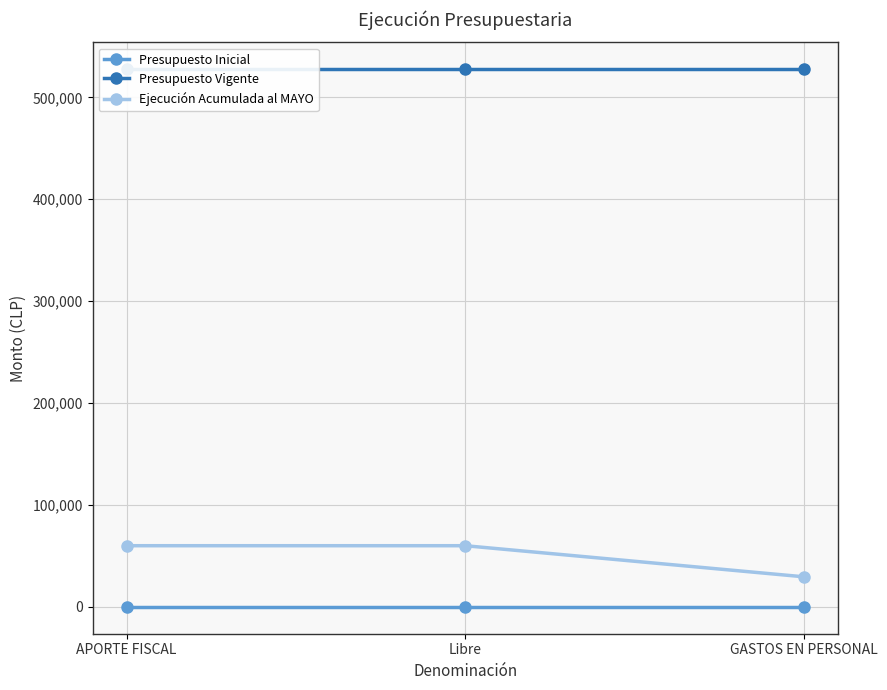

Rank the series at GASTOS EN PERSONAL from highest to lowest value.

Presupuesto Vigente, Ejecución Acumulada al MAYO, Presupuesto Inicial